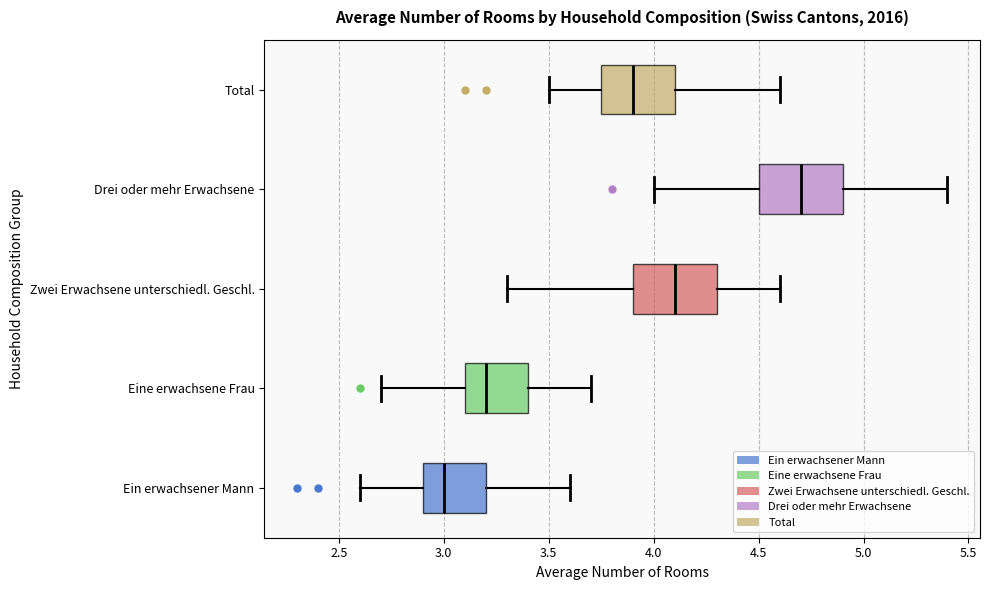

Which box's median line is the furthest to the left?

Ein erwachsener Mann